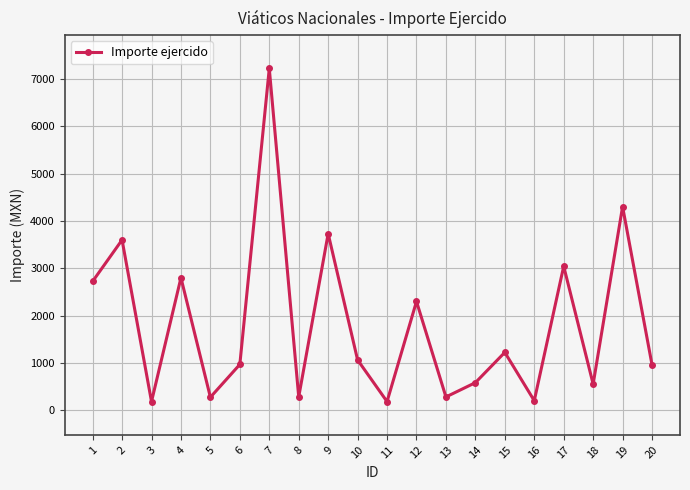

Does the chart display data point markers on the line(s)?

Yes